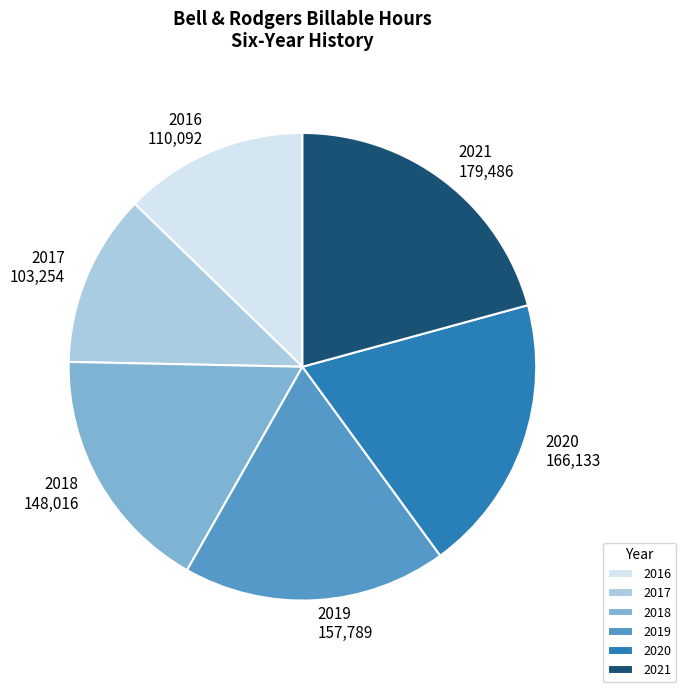

Is the sum of 2017 and 2019 greater than half?

No